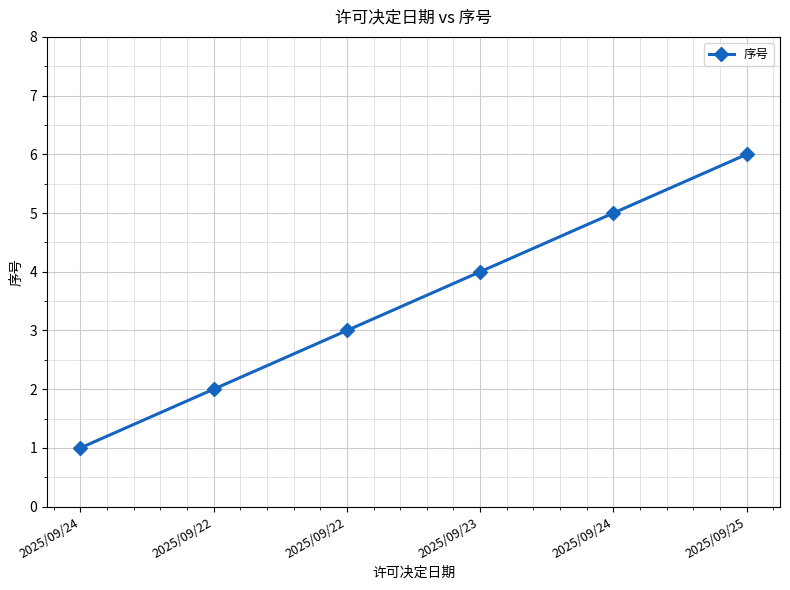

What is the change in value from 2025/09/24 to 2025/09/24?

+4